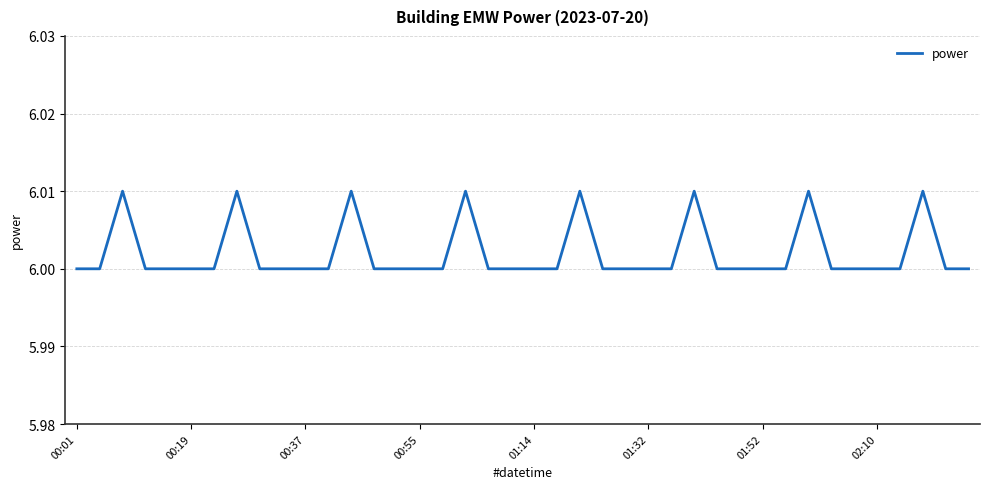

How many lines are shown in the chart?

1